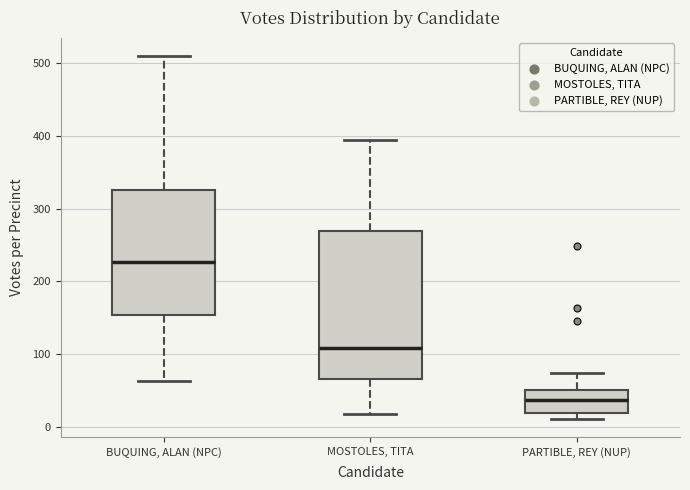

Reading left to right, read every box against the y-axis: the position of its median line, the range the box covers, and the ends of its whiskers. The values are not printed on the chart, so give them approximately, as read against the axis.

BUQUING, ALAN (NPC): median 230, box 150 to 330, whiskers 60 to 510
MOSTOLES, TITA: median 110, box 70 to 270, whiskers 20 to 390
PARTIBLE, REY (NUP): median 40, box 20 to 50, whiskers 10 to 70